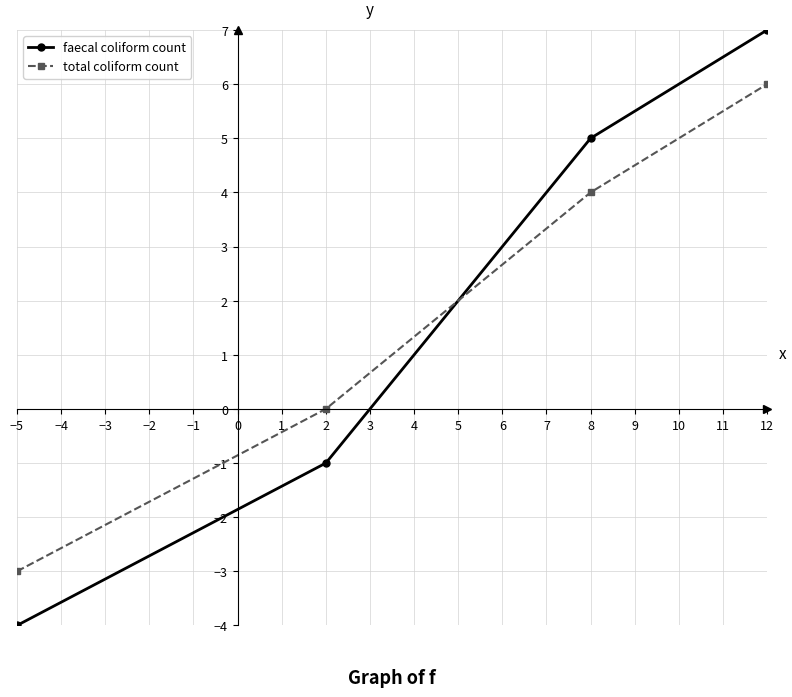

The faecal coliform count series shows -1 at 2. True or false?

True